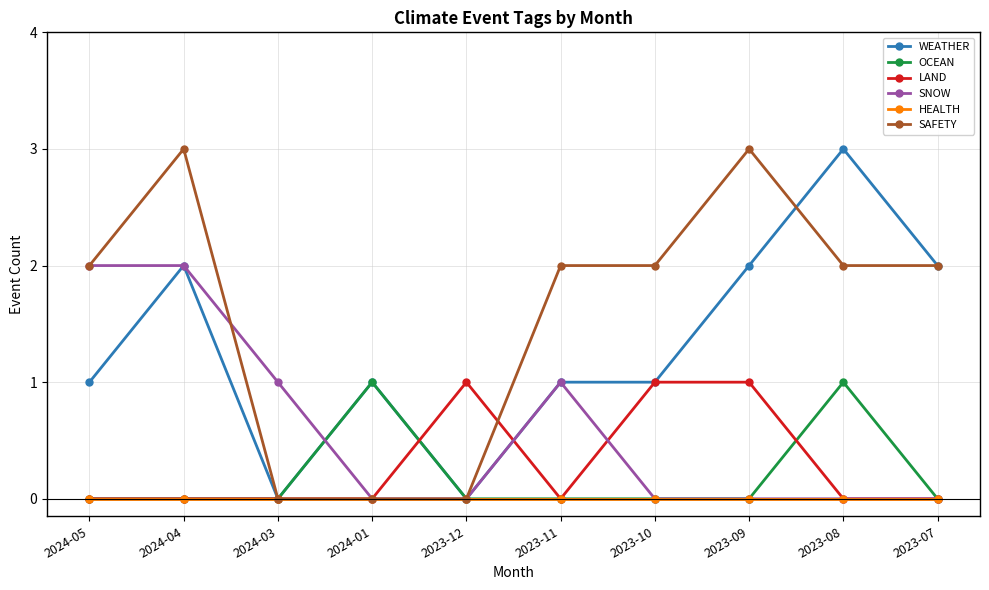

What position from the left is 2024-05?

1